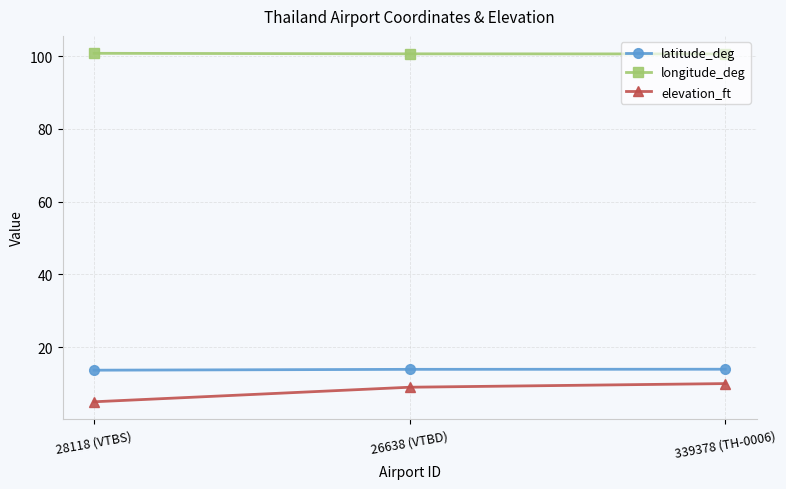

What are all the series names shown in the legend?

latitude_deg, longitude_deg, elevation_ft